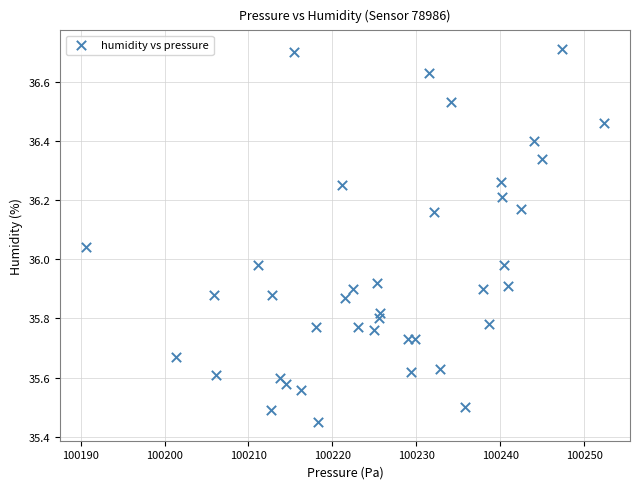

What is the range of X values (max minus min)?

61.7